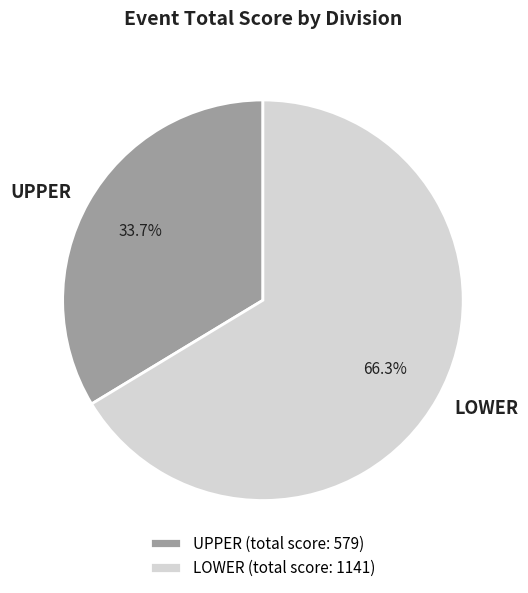

Rank the categories by value from highest to lowest.

LOWER (total score: 1141), UPPER (total score: 579)